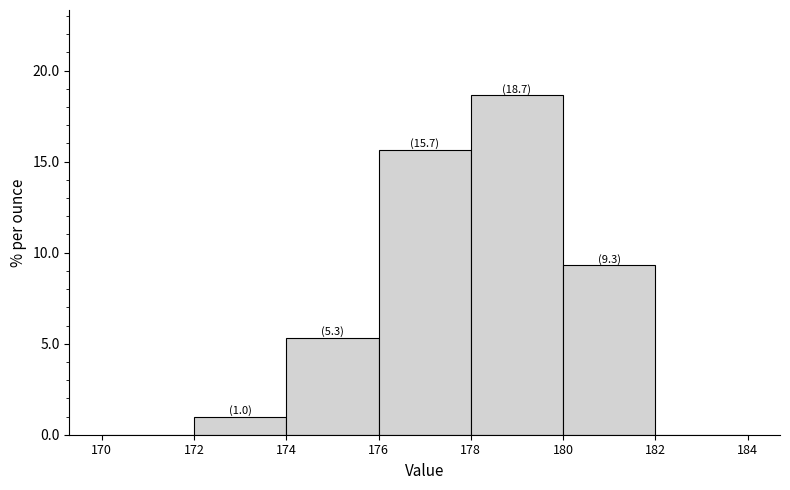

Over which range of the x-axis is the bar tallest?

178 to 180